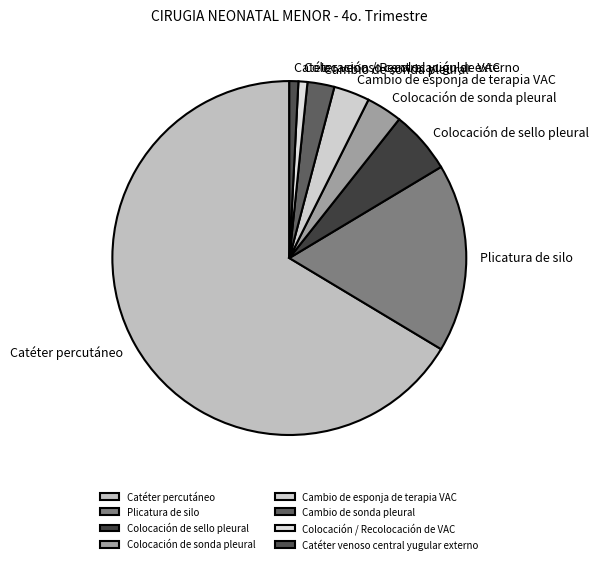

Is the sum of Colocación de sonda pleural and Colocación de sello pleural greater than half?

No